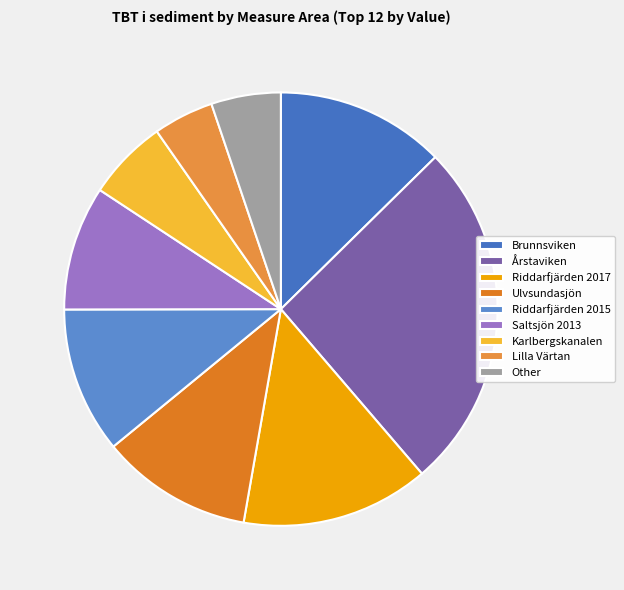

Is Riddarfjärden 2017 the majority of the pie?

No